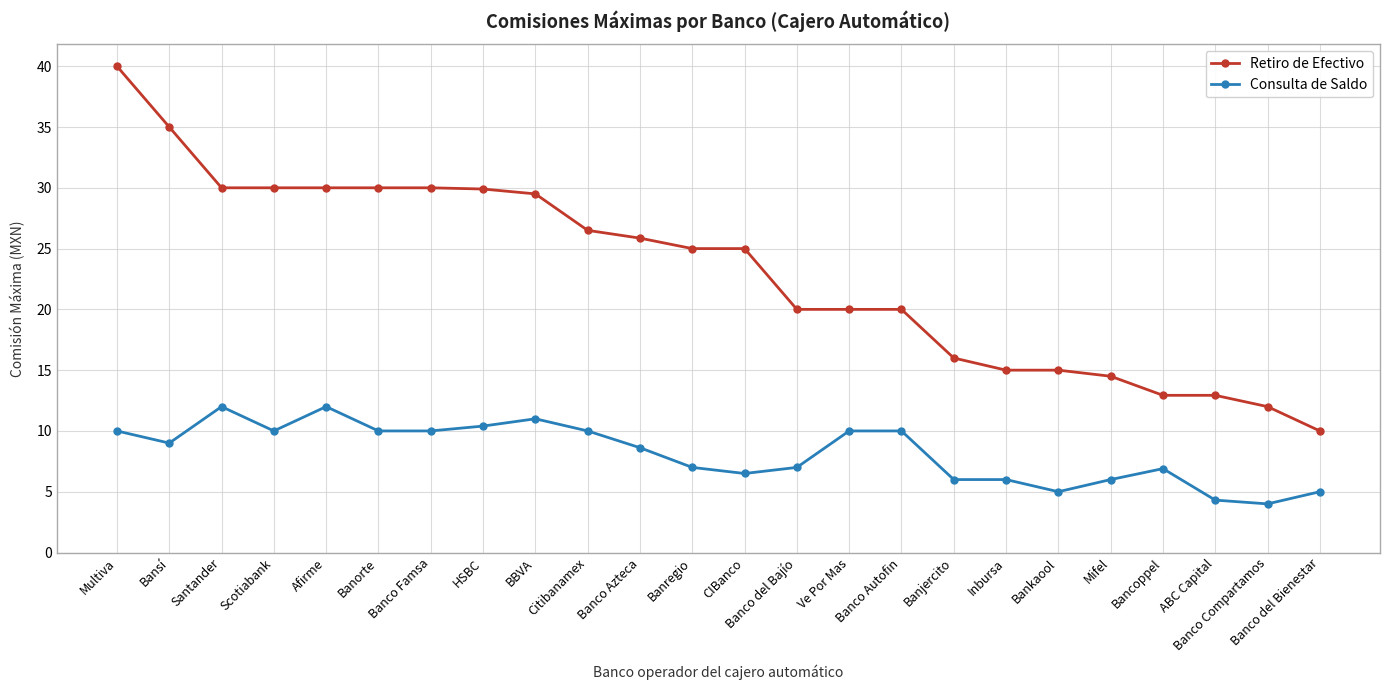

Is it true that Retiro de Efectivo equals 49.4 at BBVA?

False